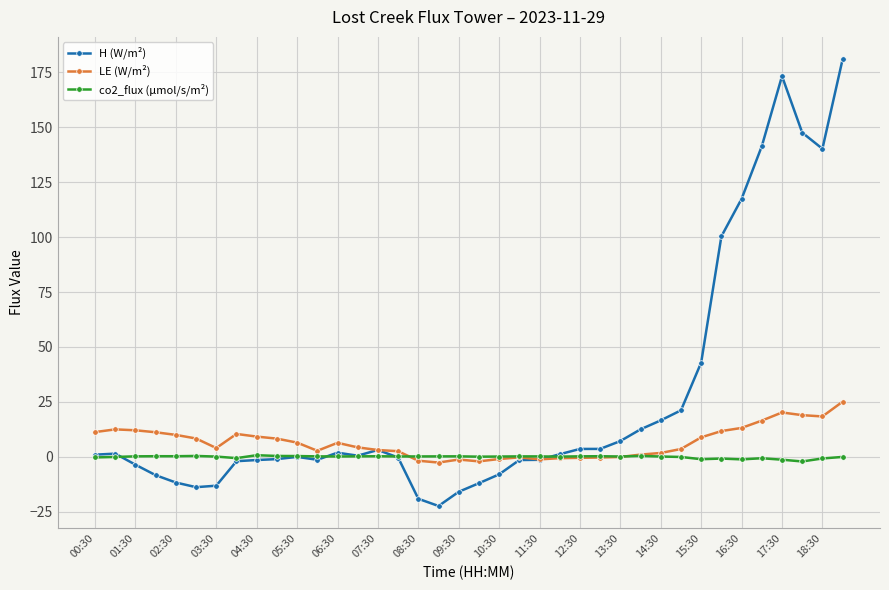

Rank the series by their average value, from lowest to highest.

co2_flux (µmol/s/m²), LE (W/m²), H (W/m²)